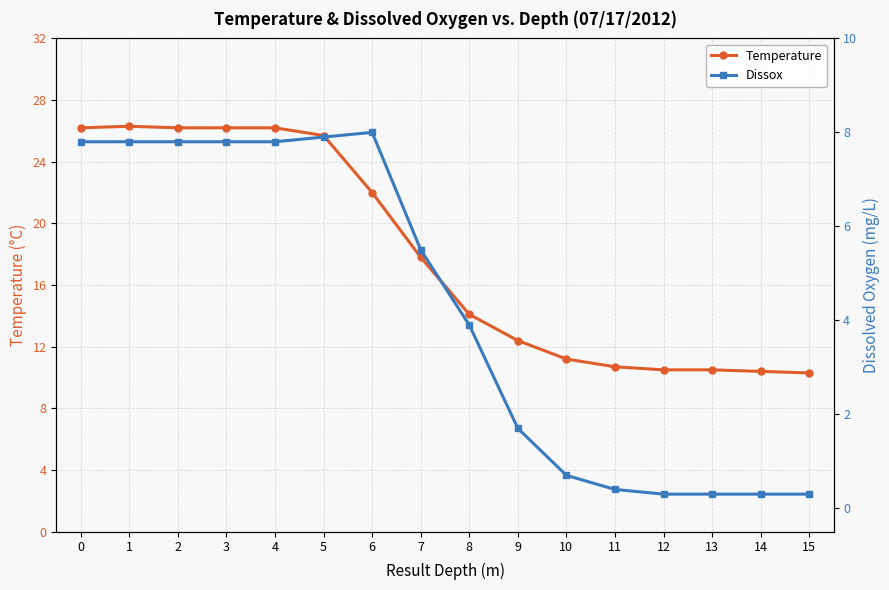

What is the value of the Temperature point at the 12th from the left?

10.7